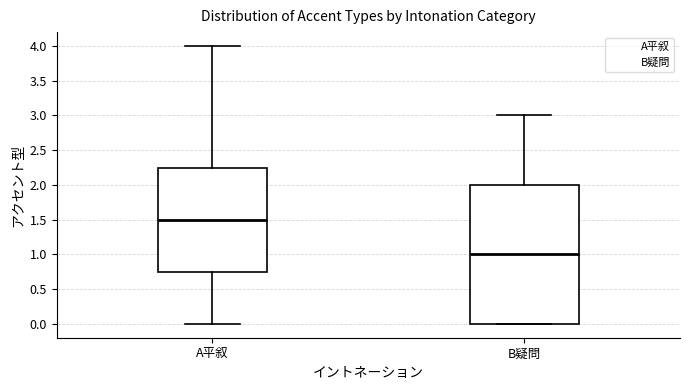

Where does the median line of the box for B疑問 sit on the y-axis? The values are not printed on the chart, so give them approximately, as read against the axis.

1.00